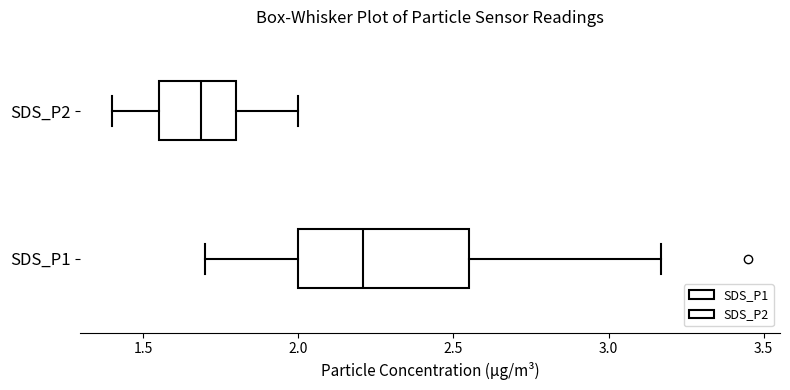

Reading bottom to top, read every box against the x-axis: the position of its median line, the range the box covers, and the ends of its whiskers. The values are not printed on the chart, so give them approximately, as read against the axis.

SDS_P1: median 2.20, box 2.00 to 2.55, whiskers 1.70 to 3.15
SDS_P2: median 1.70, box 1.55 to 1.80, whiskers 1.40 to 2.00